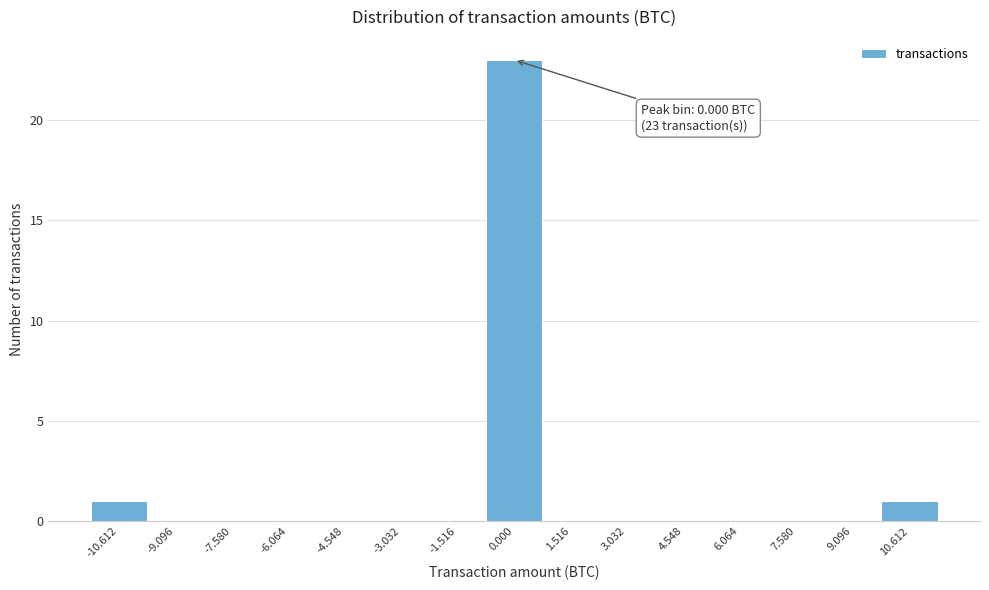

Over which range of the x-axis is the bar tallest?

-0.8 to 0.8